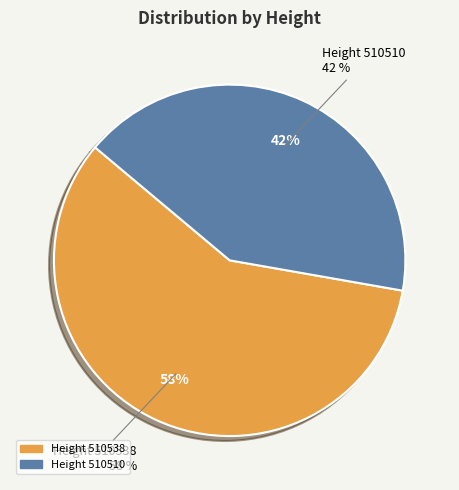

Does any single category account for the majority?

Yes